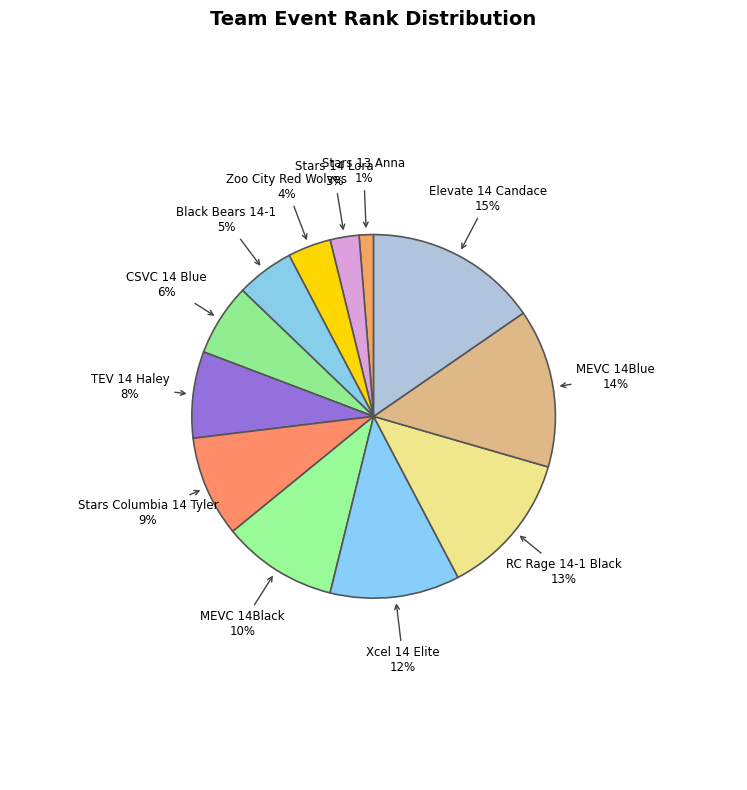

How many slices are in this pie chart?

12